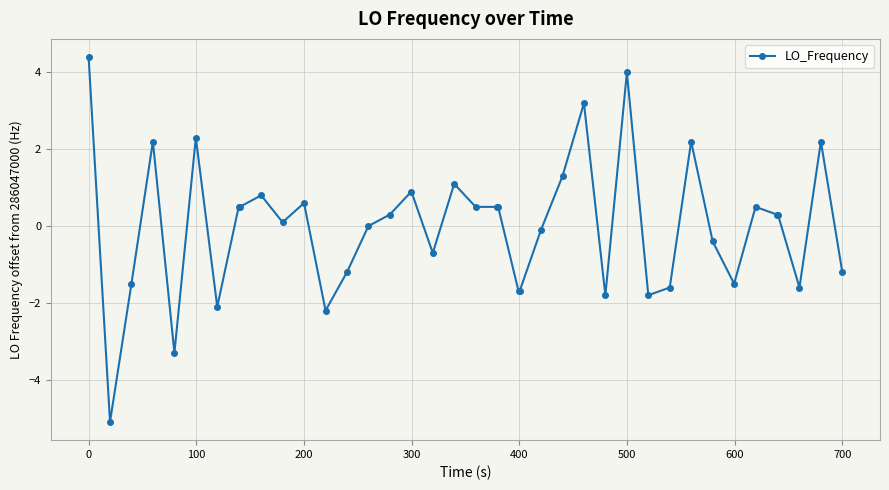

What is the value of the 4th point from the left?

2.2